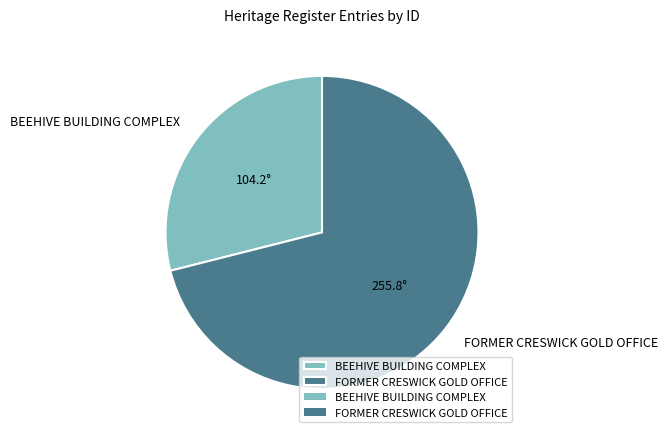

How many slices are in this pie chart?

2